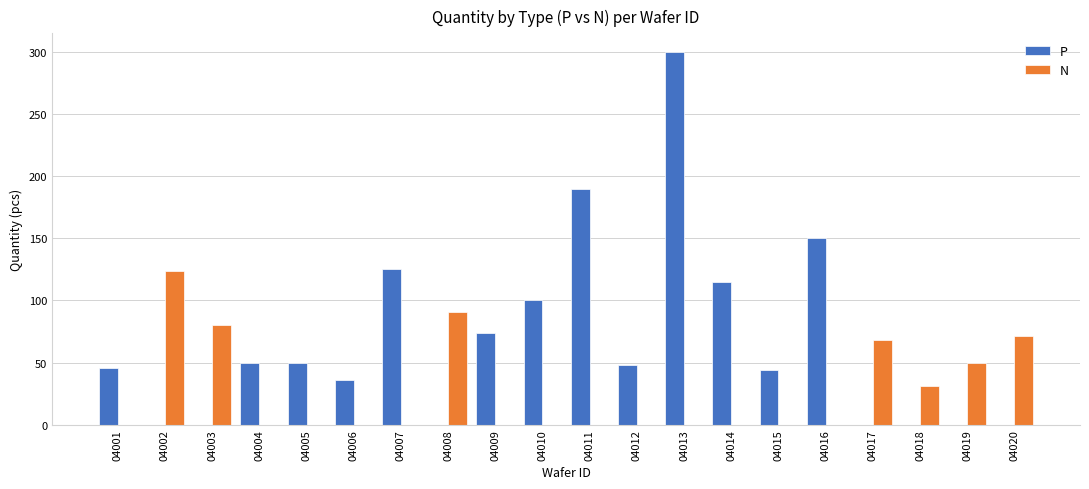

What value does the N series have at 04018?

31